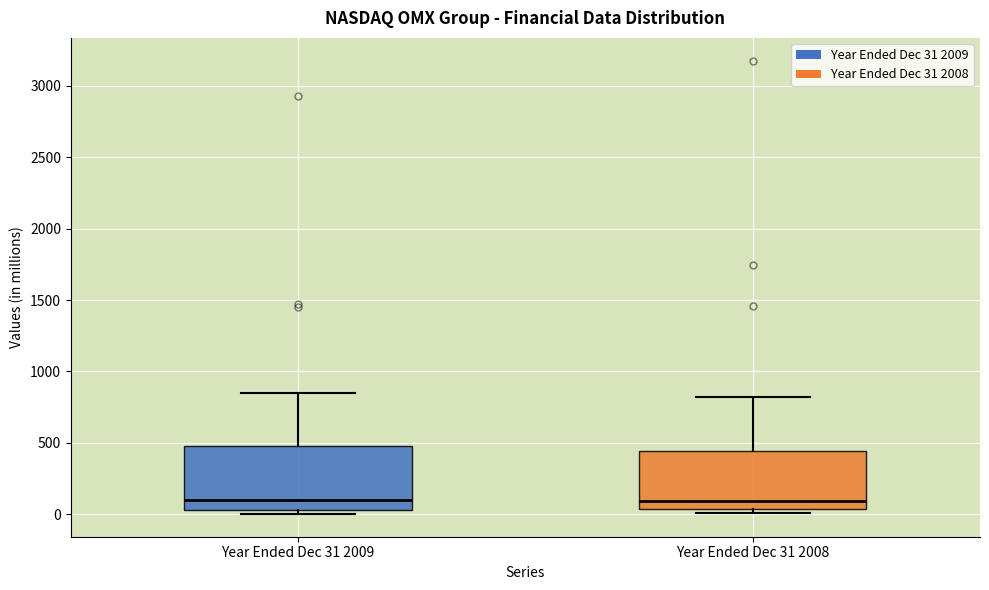

Reading left to right, read every box against the y-axis: the position of its median line, the range the box covers, and the ends of its whiskers. The values are not printed on the chart, so give them approximately, as read against the axis.

Year Ended Dec 31 2009: median 100, box 50 to 500, whiskers 0 to 850
Year Ended Dec 31 2008: median 100, box 50 to 450, whiskers 0 to 800